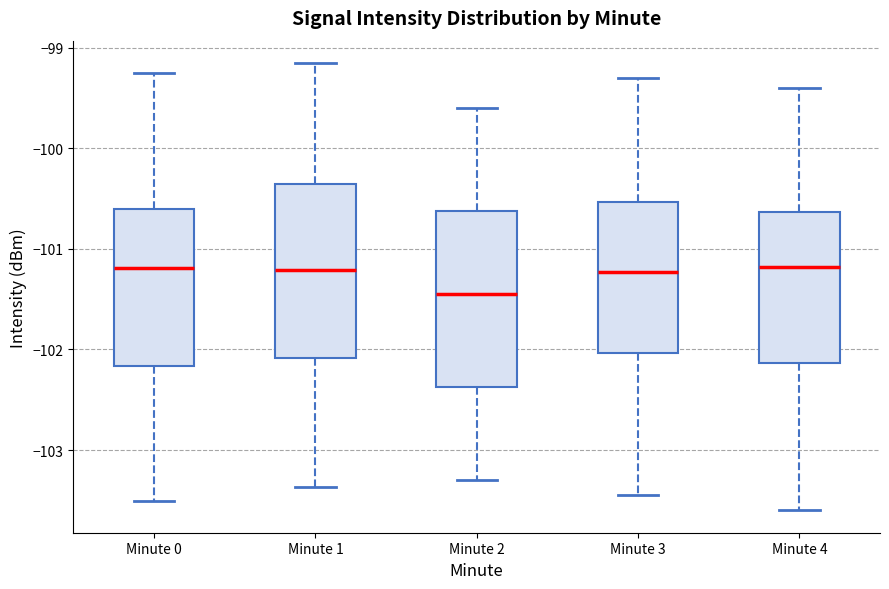

Reading left to right, read every box against the y-axis: the position of its median line, the range the box covers, and the ends of its whiskers. The values are not printed on the chart, so give them approximately, as read against the axis.

Minute 0: median -101.2, box -102.2 to -100.6, whiskers -103.5 to -99.2
Minute 1: median -101.2, box -102.1 to -100.3, whiskers -103.4 to -99.2
Minute 2: median -101.4, box -102.4 to -100.6, whiskers -103.3 to -99.6
Minute 3: median -101.2, box -102.0 to -100.5, whiskers -103.4 to -99.3
Minute 4: median -101.2, box -102.1 to -100.6, whiskers -103.6 to -99.4